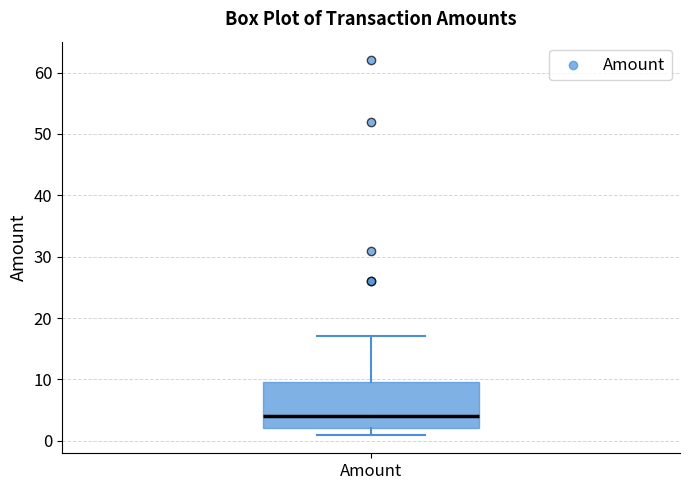

Transcribe this box plot: give where the median line is, the range the box spans, and where the two whiskers end, as read against the y-axis. The values are not printed on the chart, so give them approximately, as read against the axis.

median 4, box 2 to 10, whiskers 1 to 17